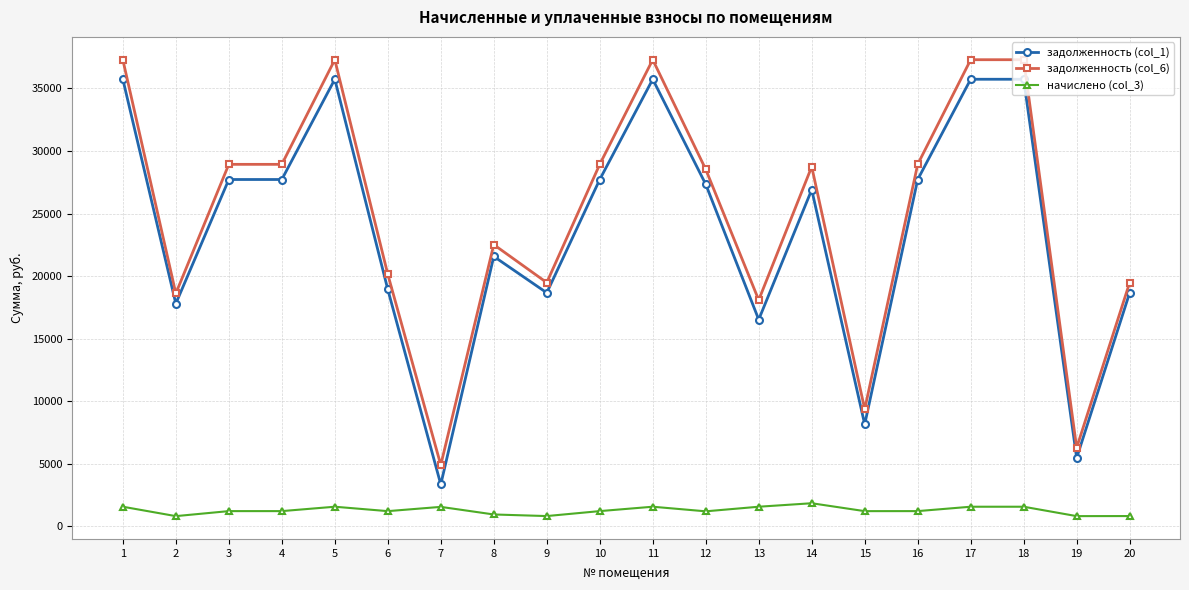

Read the задолженность (col_6) value at 10.

28930.6